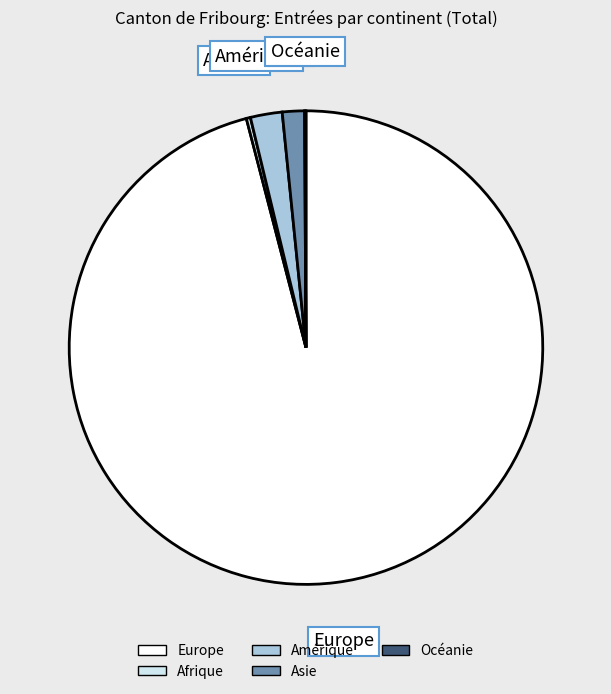

Do Afrique and Amérique together represent more than half of the pie?

No